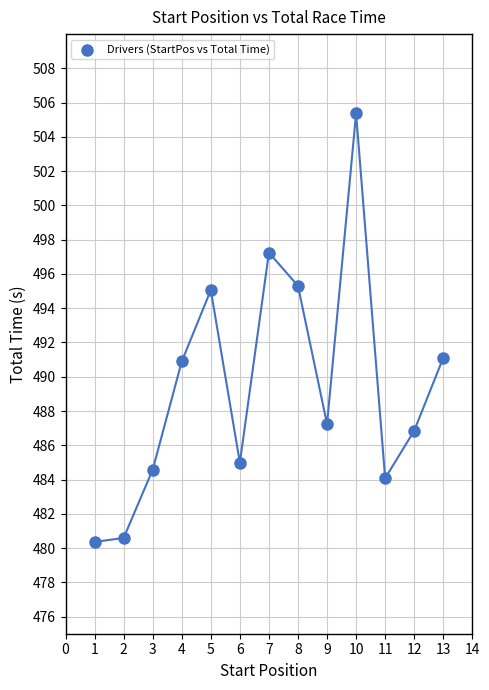

What is the range of Y values (max minus min)?

25.0